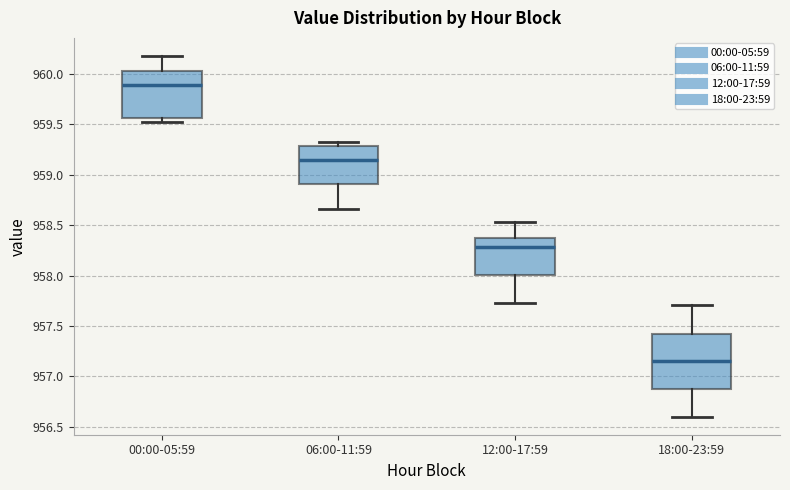

Where is the lower edge of the box for 00:00-05:59 on the y-axis? The values are not printed on the chart, so give them approximately, as read against the axis.

959.55